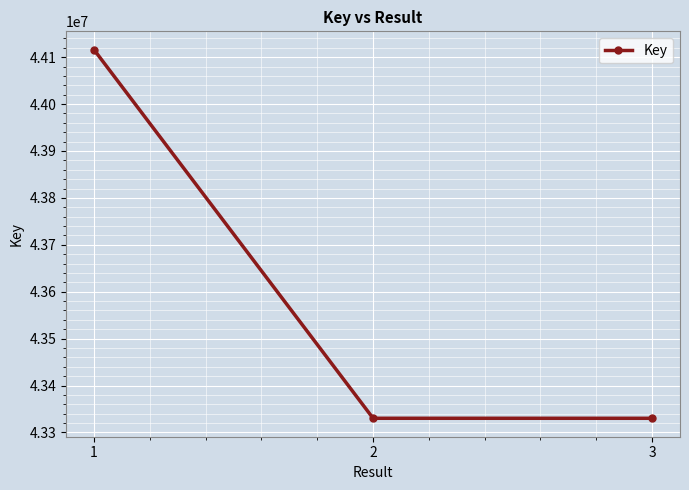

What is the maximum value shown in the chart?

44115778